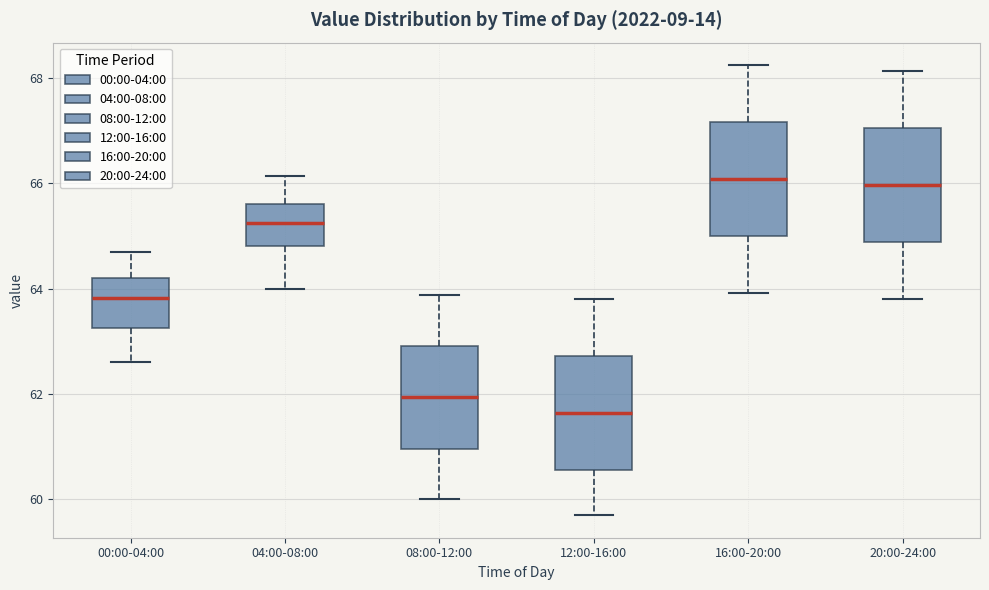

Reading left to right, read every box against the y-axis: the position of its median line, the range the box covers, and the ends of its whiskers. The values are not printed on the chart, so give them approximately, as read against the axis.

00:00-04:00: median 63.8, box 63.2 to 64.2, whiskers 62.6 to 64.6
04:00-08:00: median 65.2, box 64.8 to 65.6, whiskers 64.0 to 66.2
08:00-12:00: median 62.0, box 61.0 to 63.0, whiskers 60.0 to 63.8
12:00-16:00: median 61.6, box 60.6 to 62.8, whiskers 59.6 to 63.8
16:00-20:00: median 66.0, box 65.0 to 67.2, whiskers 64.0 to 68.2
20:00-24:00: median 66.0, box 64.8 to 67.0, whiskers 63.8 to 68.2